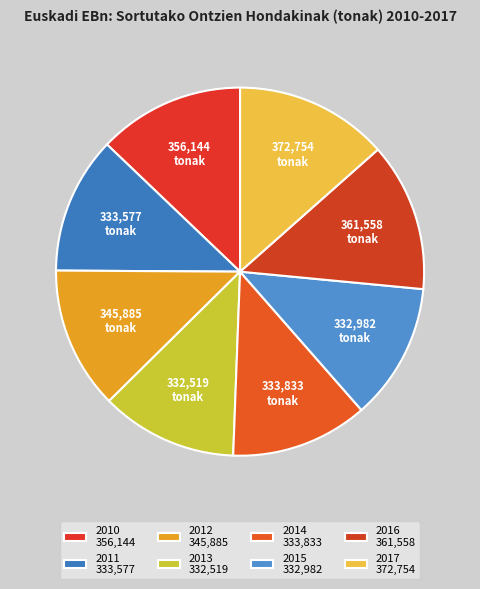

How many segments does this pie chart have?

8